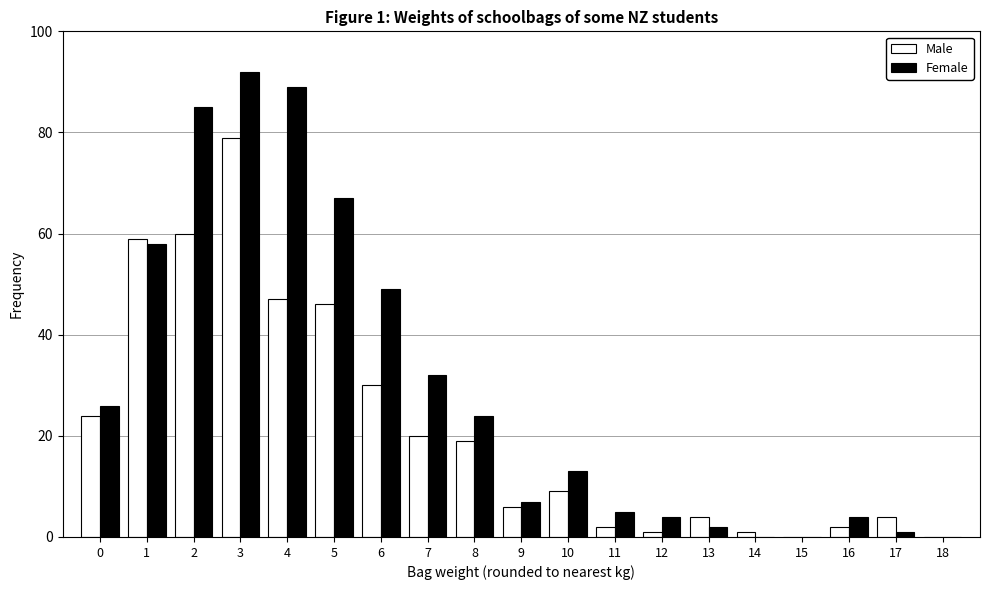

Is the value of Female at 4 greater than the value of Male at 14?

Yes